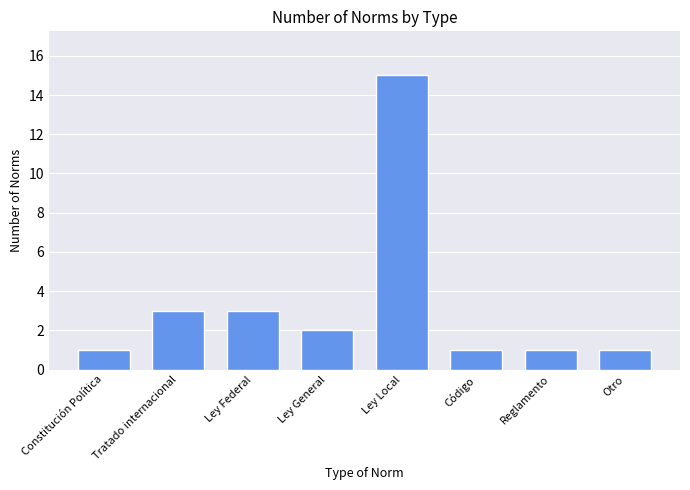

What is the smallest value displayed?

1